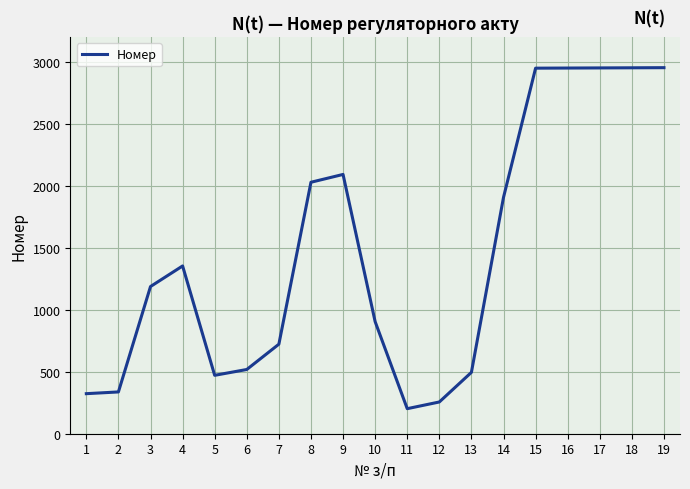

Where is the data nearest to the value 1577?

4